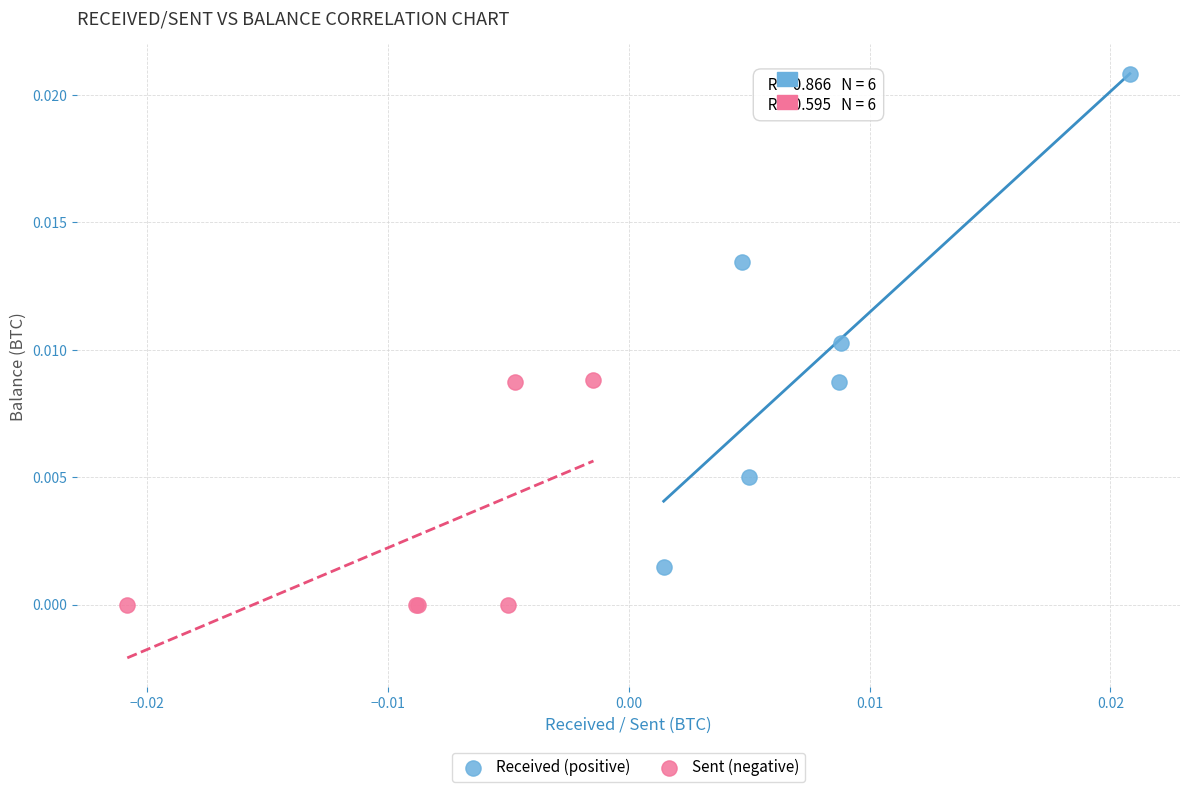

Which series reaches the minimum Y coordinate?

Sent (negative)